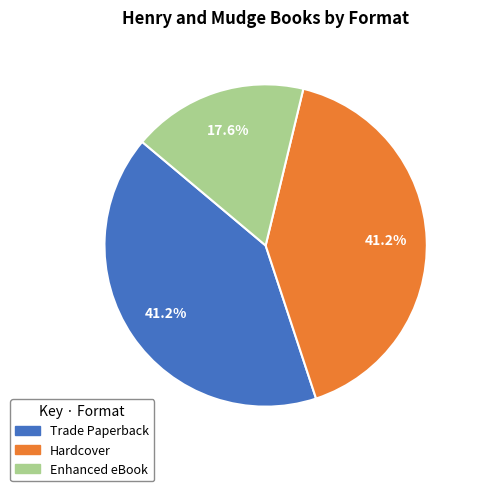

How many slices are in this pie chart?

3